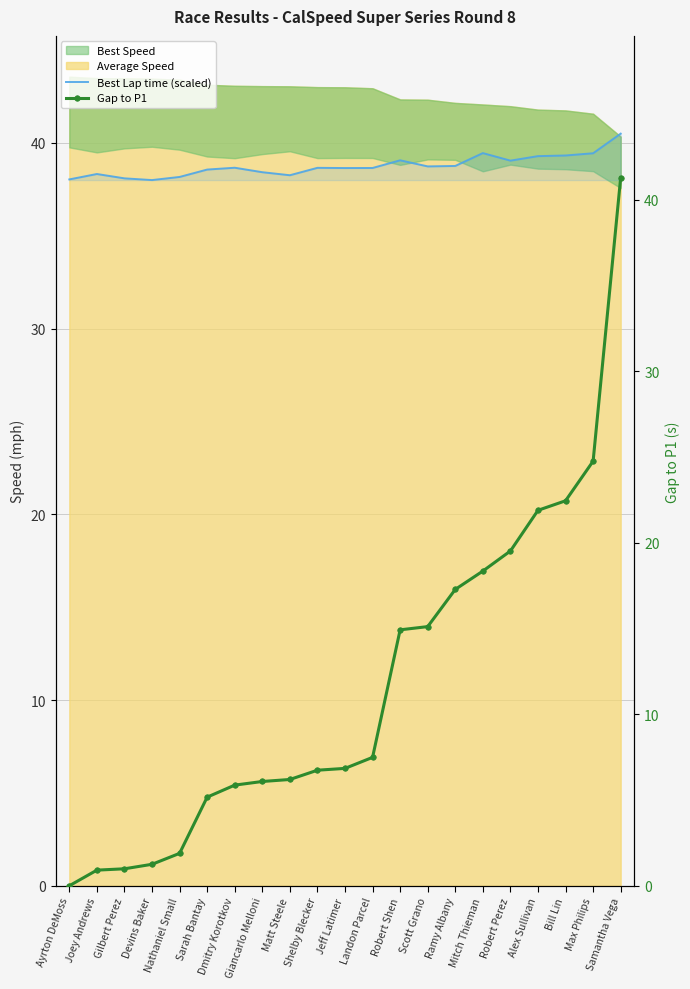

Is it true that Best Lap time (scaled) equals 55.8 at Gilbert Perez?

False